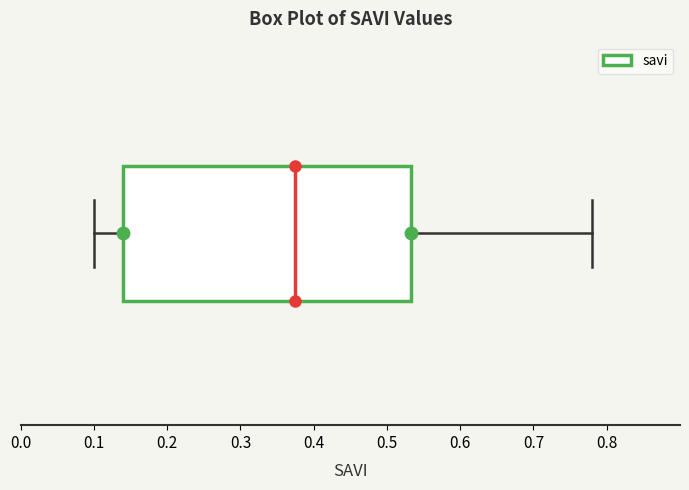

Where does the right whisker of the box end on the x-axis? The values are not printed on the chart, so give them approximately, as read against the axis.

0.78